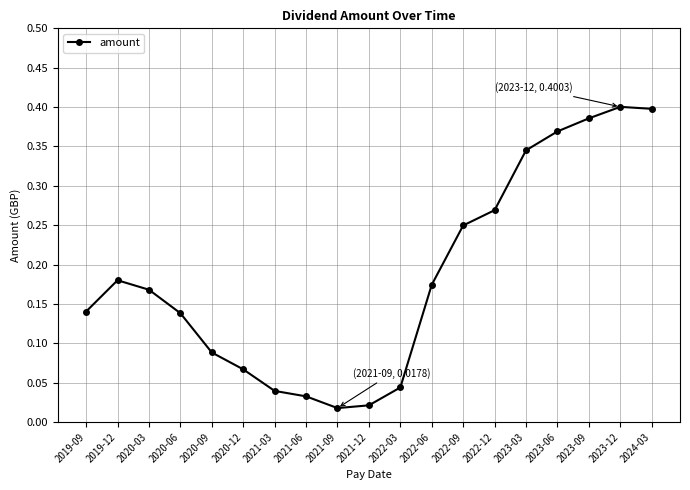

What is the change in value from 2021-12 to 2022-09?

+0.2